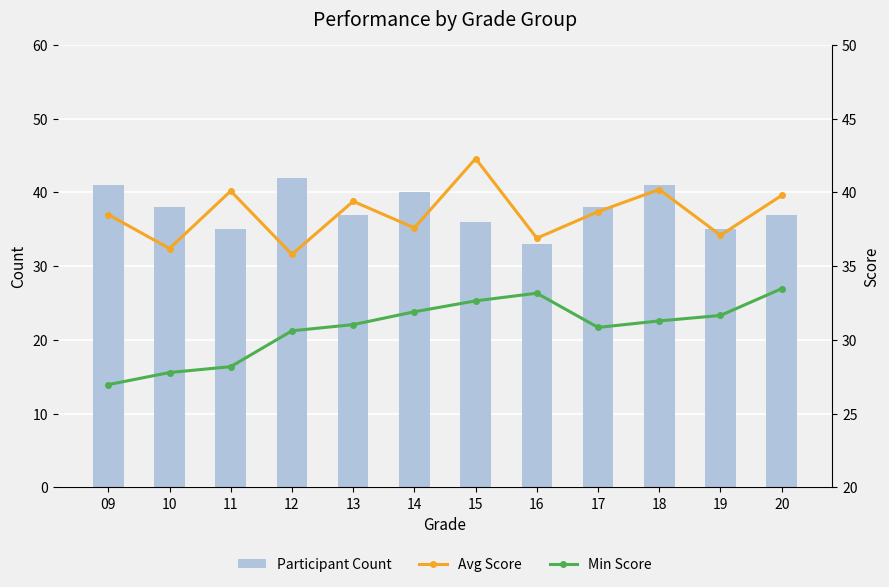

Reading left to right, list all the values displayed in this chart.

Participant Count: 09=41.0	10=38.0	11=35.0	12=42.0	13=37.0	14=40.0	15=36.0	16=33.0	17=38.0	18=41.0	19=35.0	20=37.0
Avg Score: 09=38.5	10=36.2	11=40.1	12=35.8	13=39.4	14=37.6	15=42.3	16=36.9	17=38.7	18=40.2	19=37.1	20=39.8
Min Score: 09=27.0	10=27.8	11=28.2	12=30.6	13=31.0	14=31.9	15=32.6	16=33.2	17=30.9	18=31.3	19=31.7	20=33.5